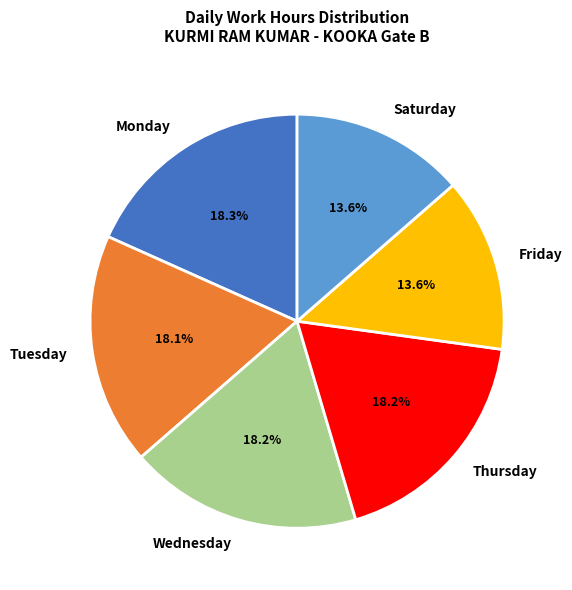

What percentage do Monday and Saturday together represent?

31.9%